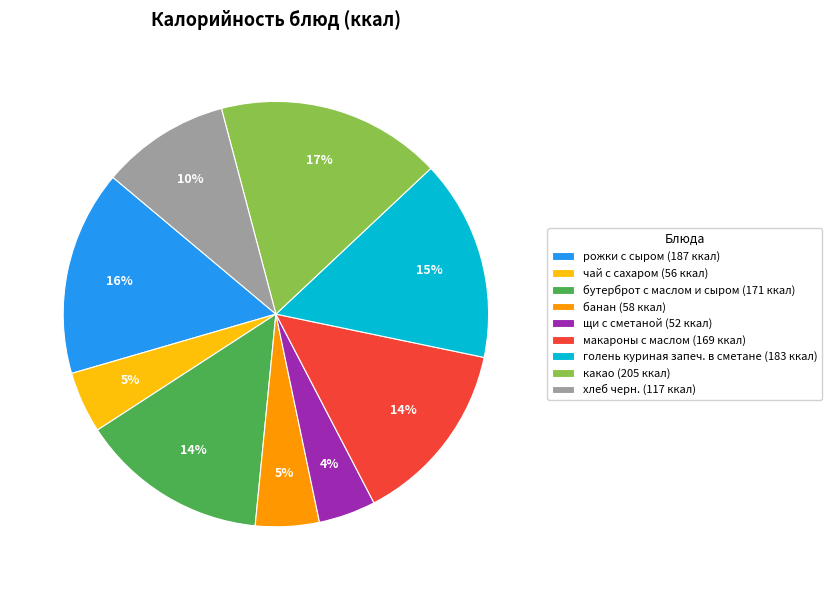

Is there a majority slice in this chart?

No